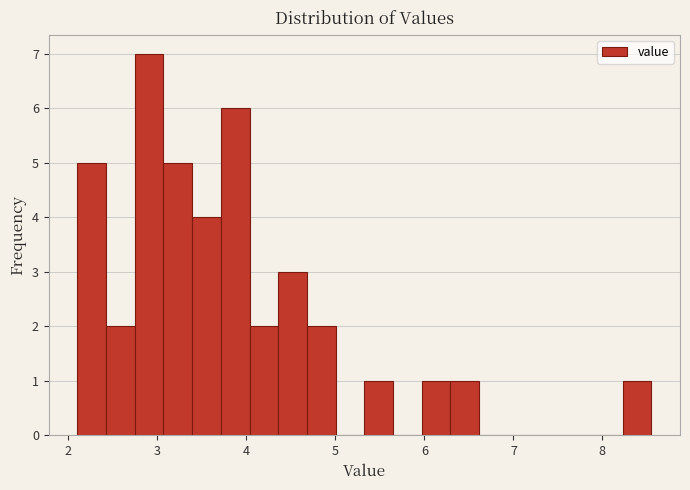

Around what value on the x-axis is the tallest bar? Give the approximate position of its centre, as read against the axis.

2.9